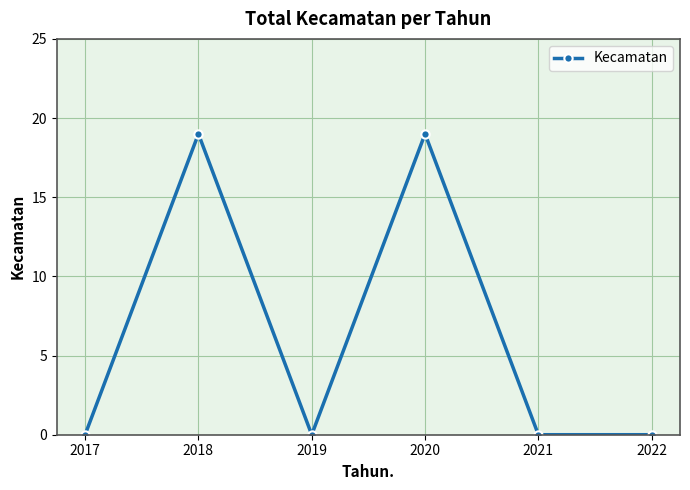

What is the average value?

6